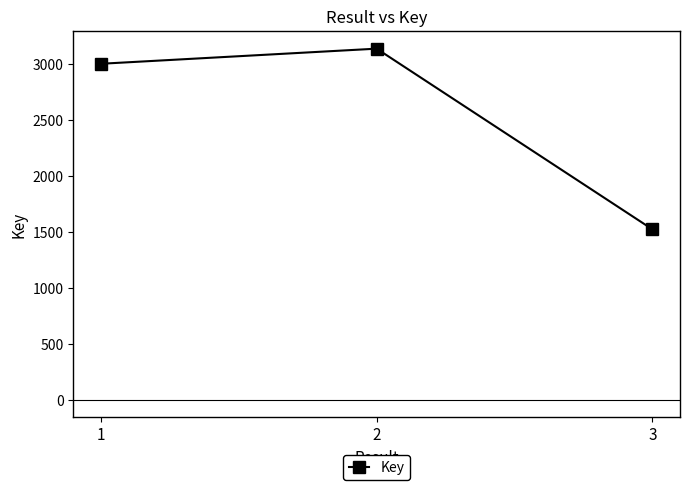

Approximately how many times larger is the value at 2 compared to 3?

2.1